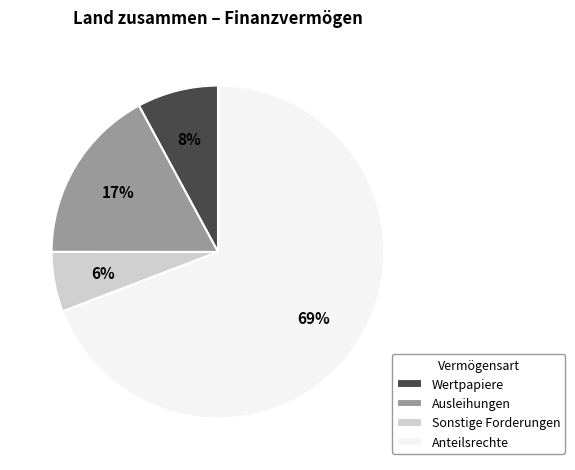

What percentage is the Anteilsrechte slice, to the nearest percent?

69%